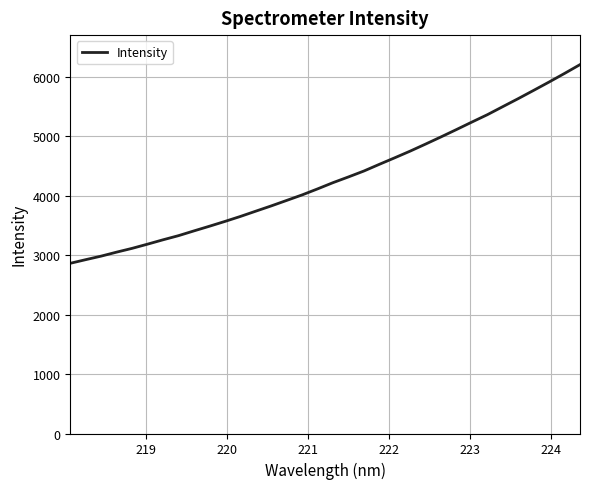

What is the greatest value displayed?

6203.8